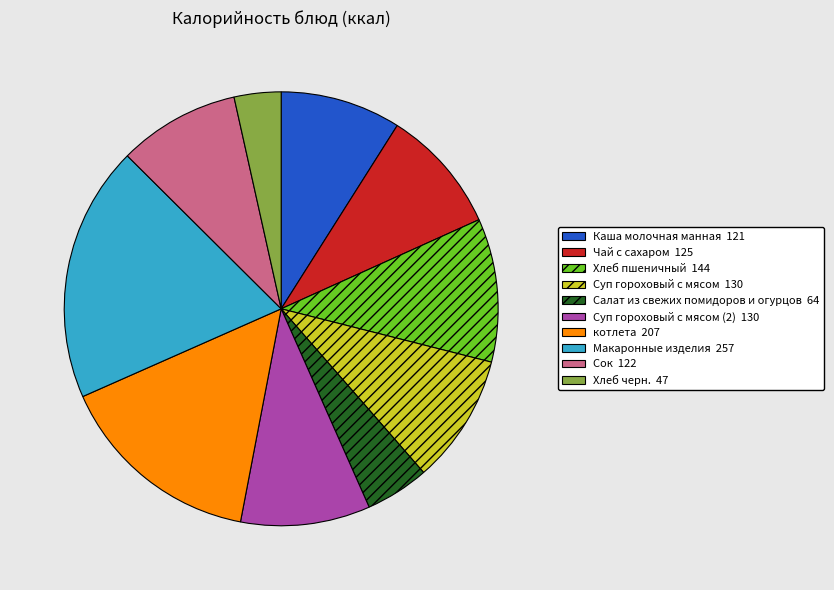

Does any single category account for the majority?

No